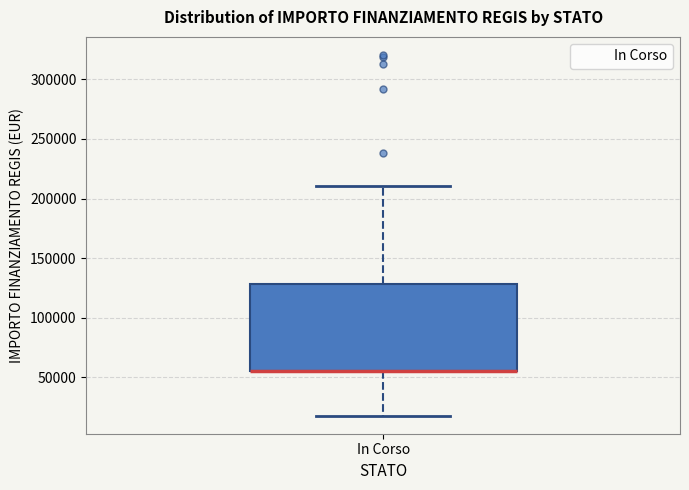

Transcribe this box plot: give where the median line is, the range the box spans, and where the two whiskers end, as read against the y-axis. The values are not printed on the chart, so give them approximately, as read against the axis.

median 55000 (drawn on the box's lower edge), box 55000 to 130000, whiskers 20000 to 210000